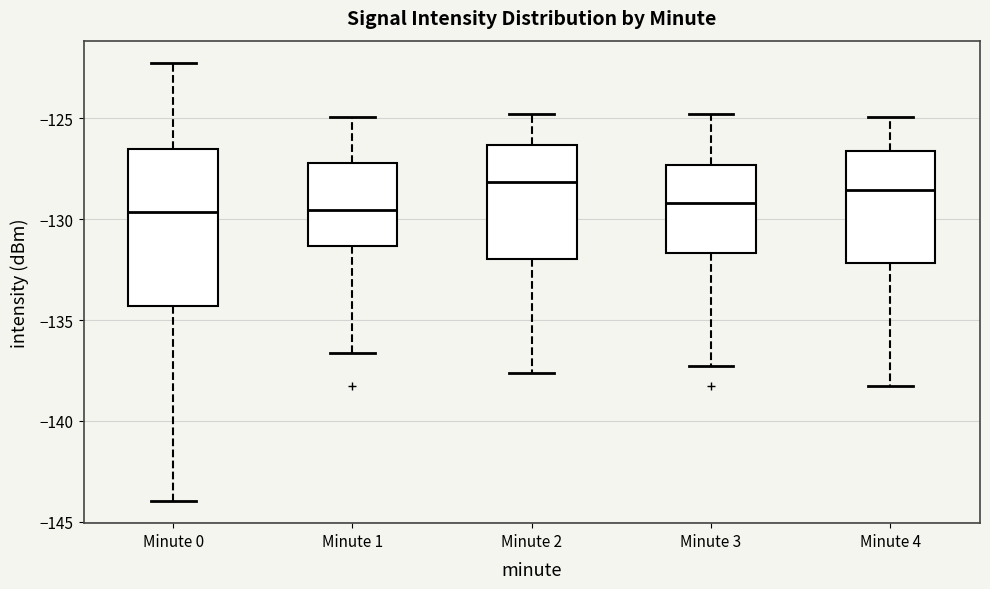

Where does the upper whisker of the box for Minute 0 end on the y-axis? The values are not printed on the chart, so give them approximately, as read against the axis.

-122.0